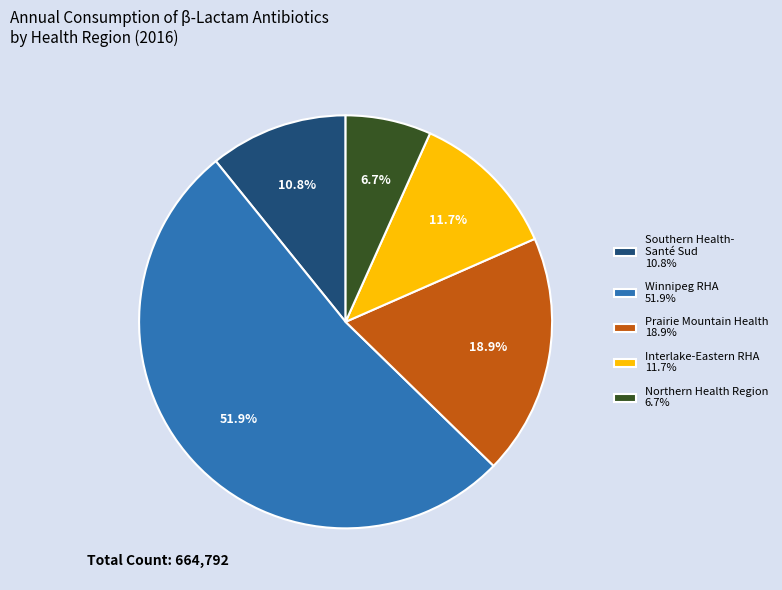

What is the smallest slice in the pie chart?

Northern Health Region